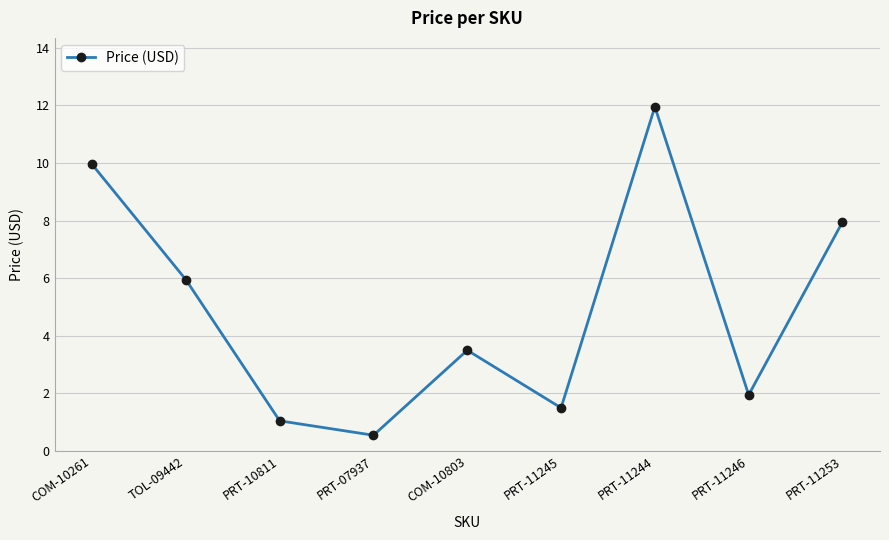

Which has a higher value, PRT-07937 or PRT-10811?

PRT-10811